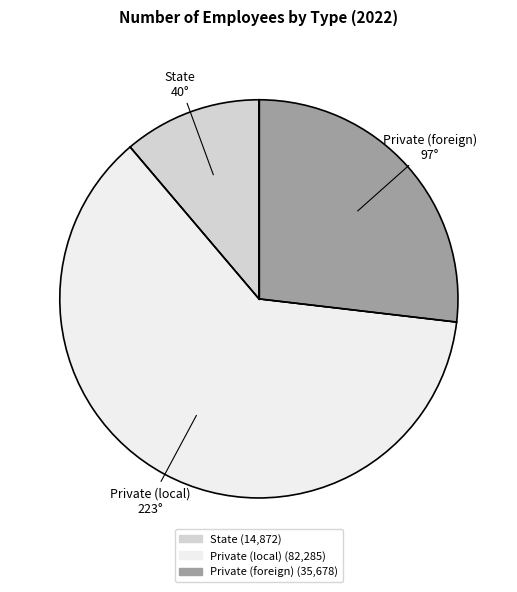

Is the sum of Private (local) and Private (foreign) greater than half?

Yes